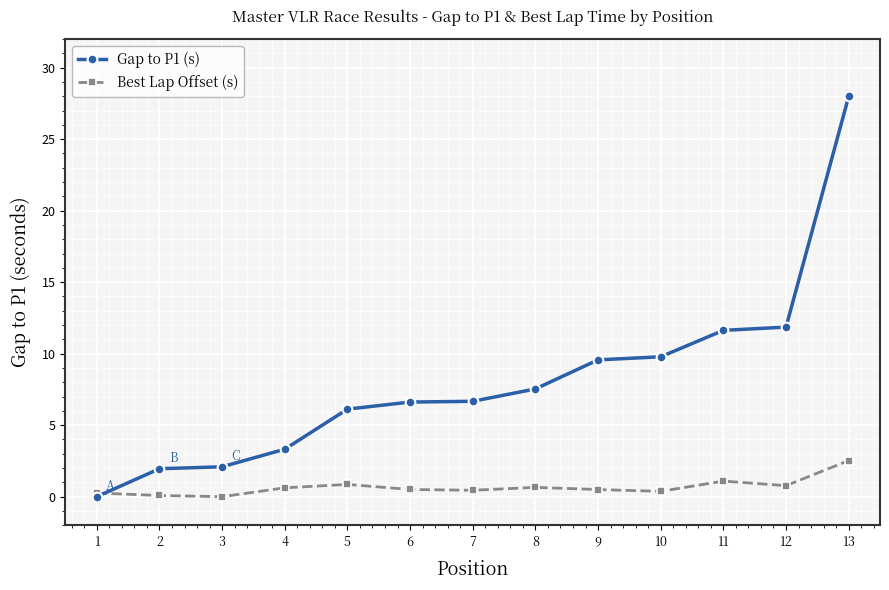

The value of Gap to P1 (s) at 12 is 6.8. True or false?

False